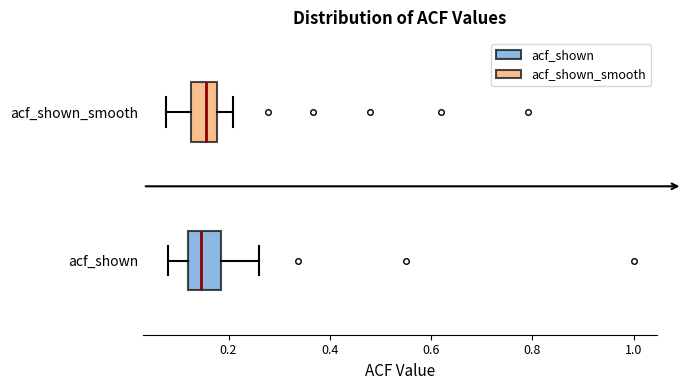

Where does the right whisker of the box for acf_shown_smooth end on the x-axis? The values are not printed on the chart, so give them approximately, as read against the axis.

0.20